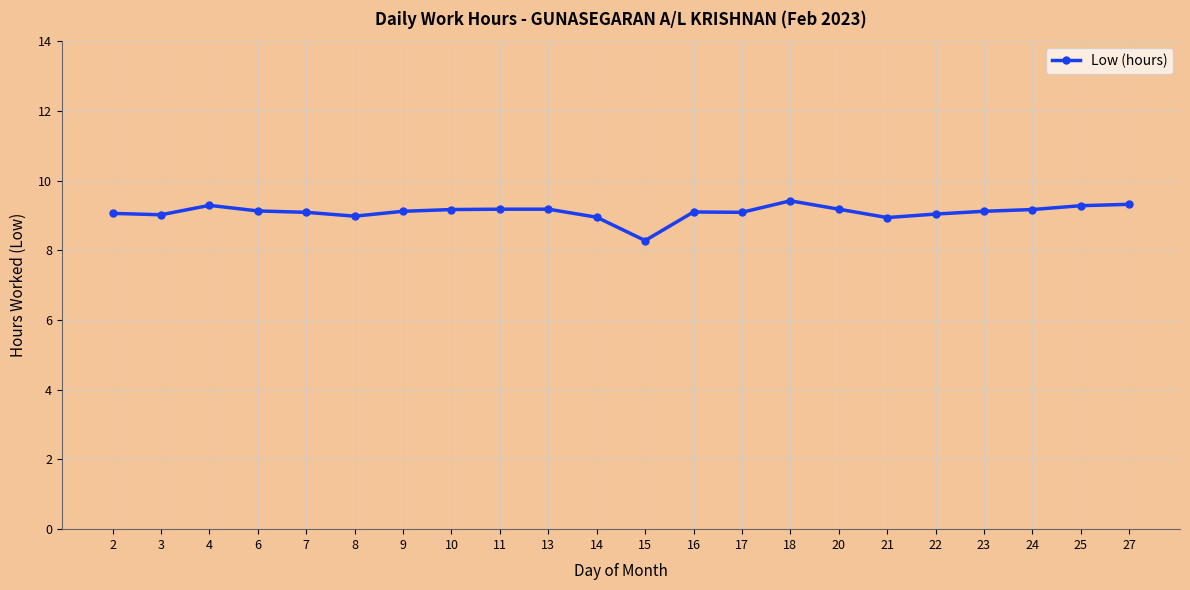

True or false: there are more than 0 points higher than both neighbors.

True